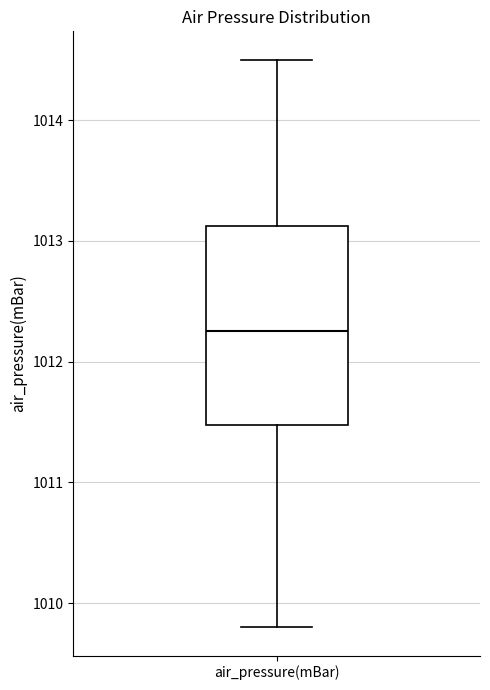

Where does the upper whisker of the box for air_pressure(mBar) end on the y-axis? The values are not printed on the chart, so give them approximately, as read against the axis.

1014.5